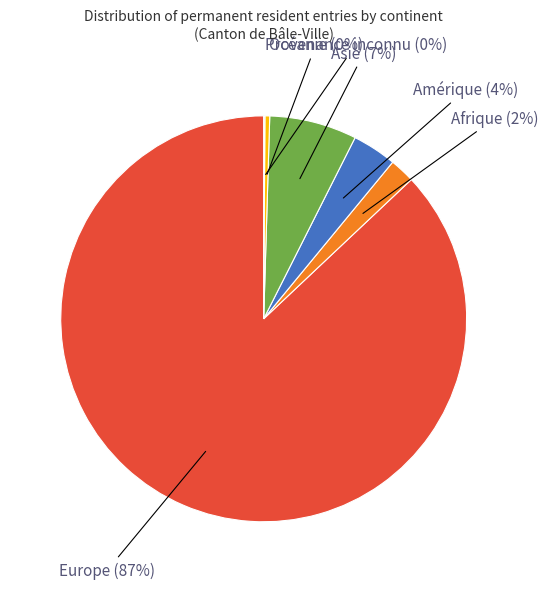

To the nearest percent, what is the difference between the largest and smallest slice percentages?

87%